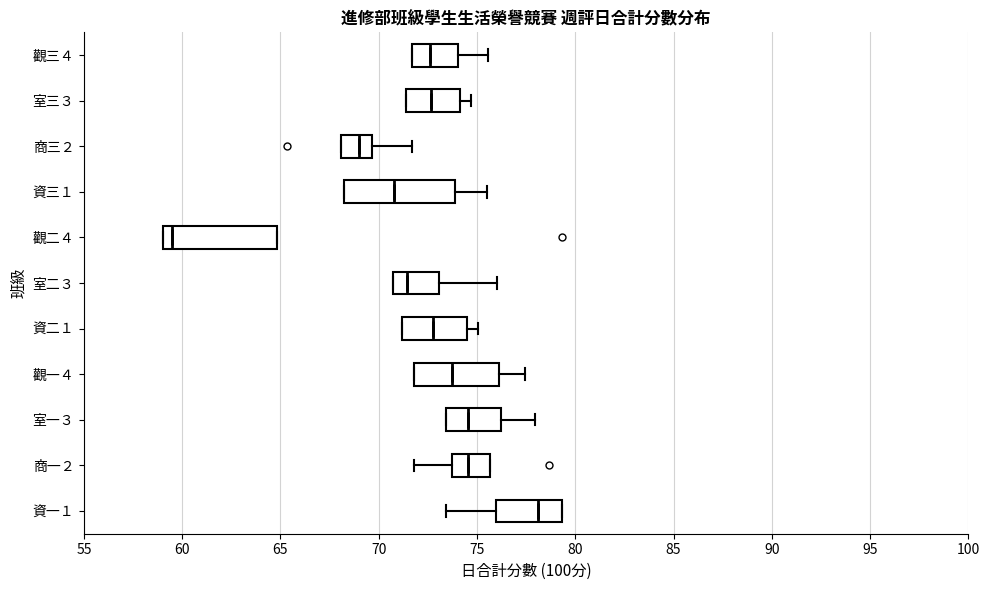

Reading bottom to top, transcribe this box plot: for each box, give where its median line is, the range the box spans, and where its two whiskers end, as read against the x-axis. The values are not printed on the chart, so give them approximately, as read against the axis.

資一１: median 78.0, box 76.0 to 79.5, whiskers 73.5 to 79.5
商一２: median 74.5, box 73.5 to 75.5, whiskers 72.0 to 75.5
室一３: median 74.5, box 73.5 to 76.0, whiskers 73.5 to 78.0
觀一４: median 73.5, box 72.0 to 76.0, whiskers 72.0 to 77.5
資二１: median 73.0, box 71.0 to 74.5, whiskers 71.0 to 75.0
室二３: median 71.5, box 70.5 to 73.0, whiskers 70.5 to 76.0
觀二４: median 59.5, box 59.0 to 65.0, whiskers 59.0 to 65.0
資三１: median 71.0, box 68.0 to 74.0, whiskers 68.0 to 75.5
商三２: median 69.0, box 68.0 to 69.5, whiskers 68.0 to 71.5
室三３: median 72.5, box 71.5 to 74.0, whiskers 71.5 to 74.5
觀三４: median 72.5, box 71.5 to 74.0, whiskers 71.5 to 75.5